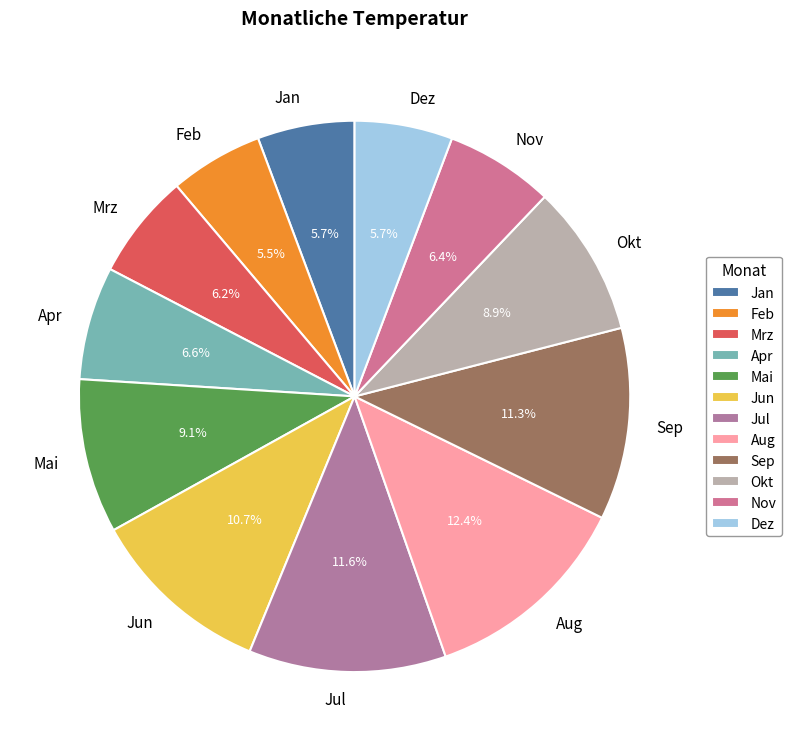

To the nearest percent, what portion does Jul represent?

12%